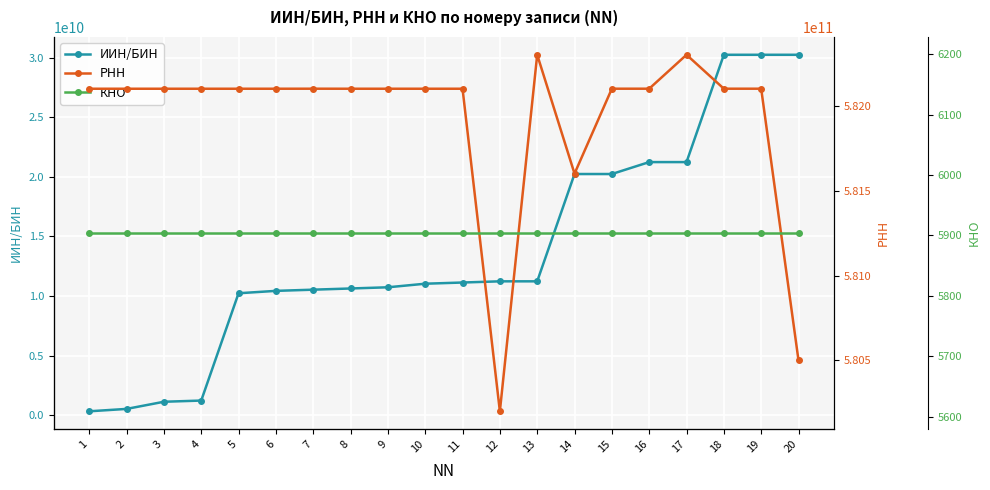

What are all the series names shown in the legend?

ИИН/БИН, РНН, КНО